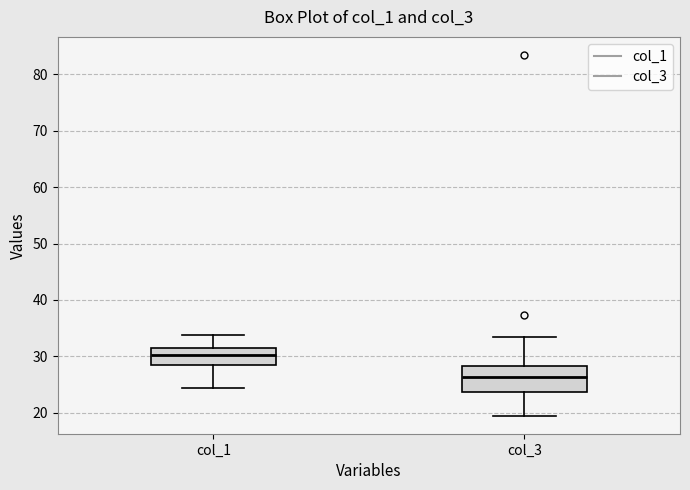

Reading left to right, transcribe this box plot: for each box, give where its median line is, the range the box spans, and where its two whiskers end, as read against the y-axis. The values are not printed on the chart, so give them approximately, as read against the axis.

col_1: median 30, box 28 to 32, whiskers 24 to 34
col_3: median 26, box 24 to 28, whiskers 19 to 33